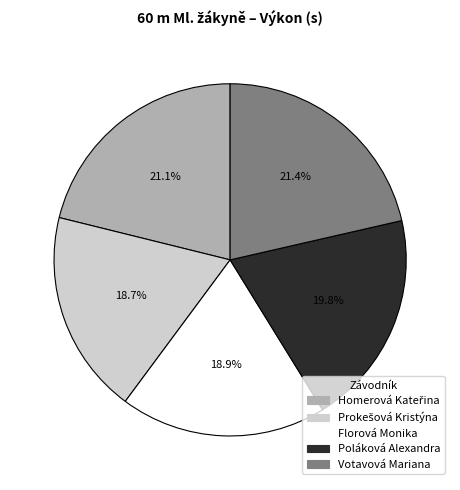

Does any single category account for the majority?

No